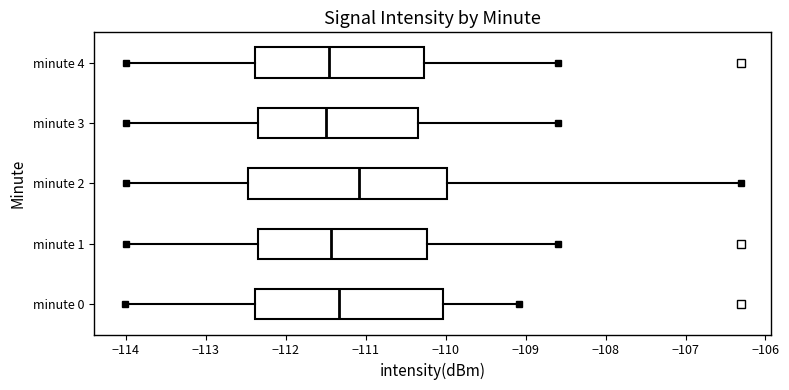

Where does the left whisker of the box for minute 2 end on the x-axis? The values are not printed on the chart, so give them approximately, as read against the axis.

-114.0